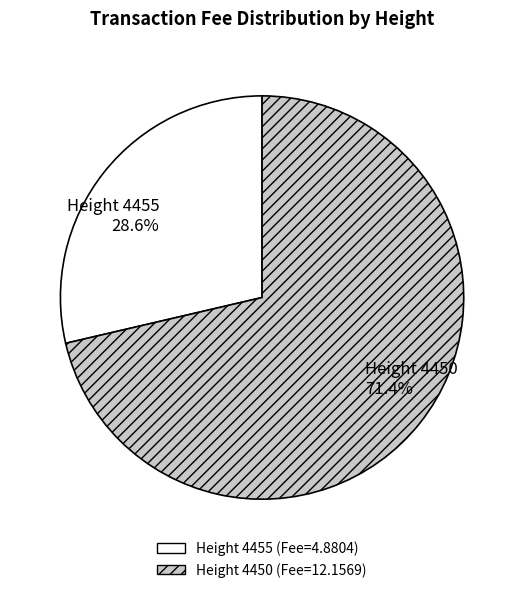

To the nearest percent, what is the average slice percentage?

50%